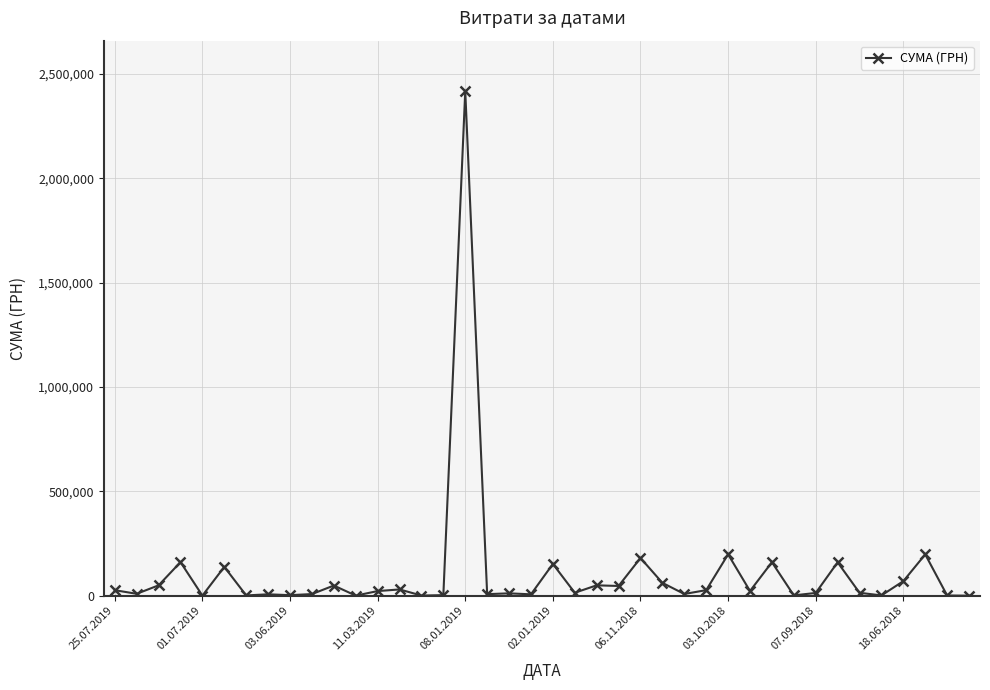

True or false: the data has more than 1 interior local peaks.

True